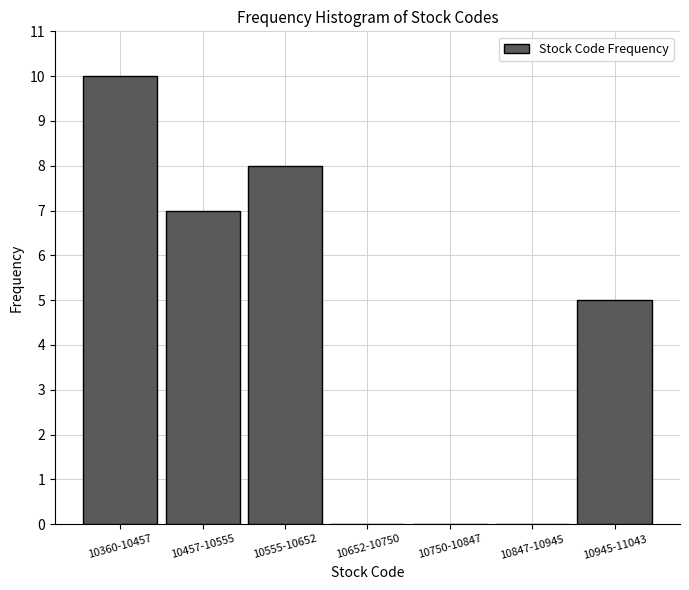

Reading left to right, list all the values displayed in this chart.

10360-10457=10	10457-10555=7	10555-10652=8	10652-10750=0	10750-10847=0	10847-10945=0	10945-11043=5